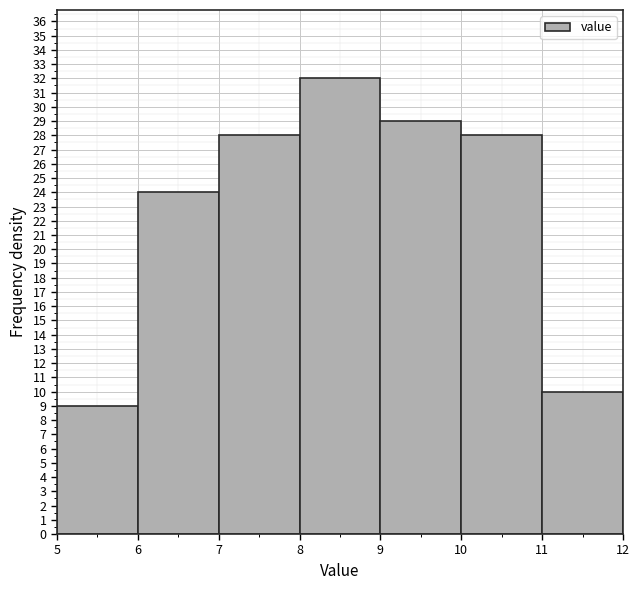

Reading left to right, transcribe this chart: for each bar, give the range it covers on the x-axis and its height. The values are not printed on the chart, so give them approximately, as read against the axis.

5 to 6: 9
6 to 7: 24
7 to 8: 28
8 to 9: 32
9 to 10: 29
10 to 11: 28
11 to 12: 10